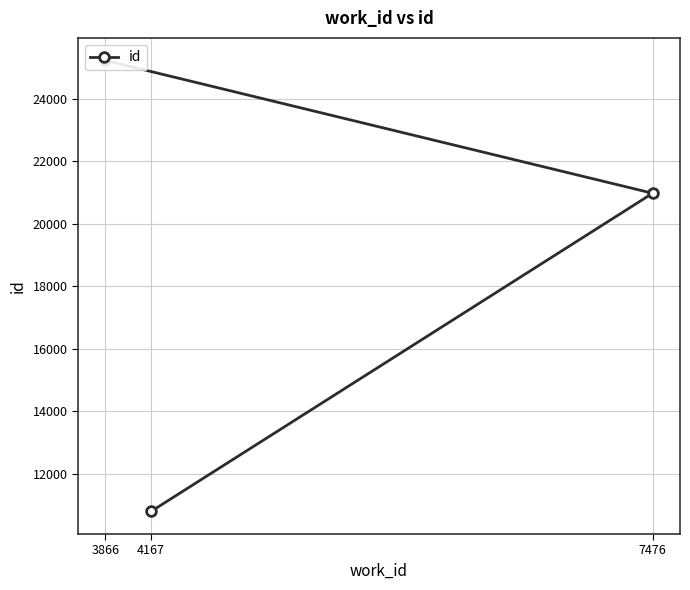

At which category does the chart reach its minimum across all series?

4167